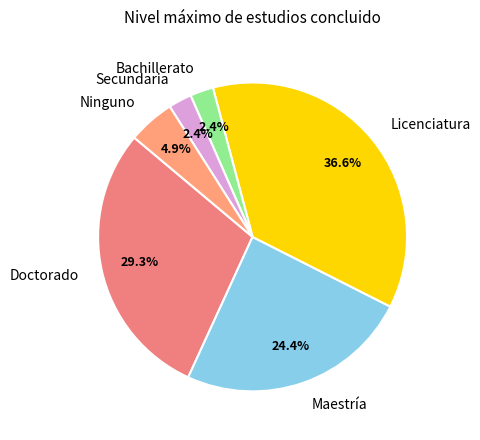

Does Maestría account for over 50% of the chart?

No